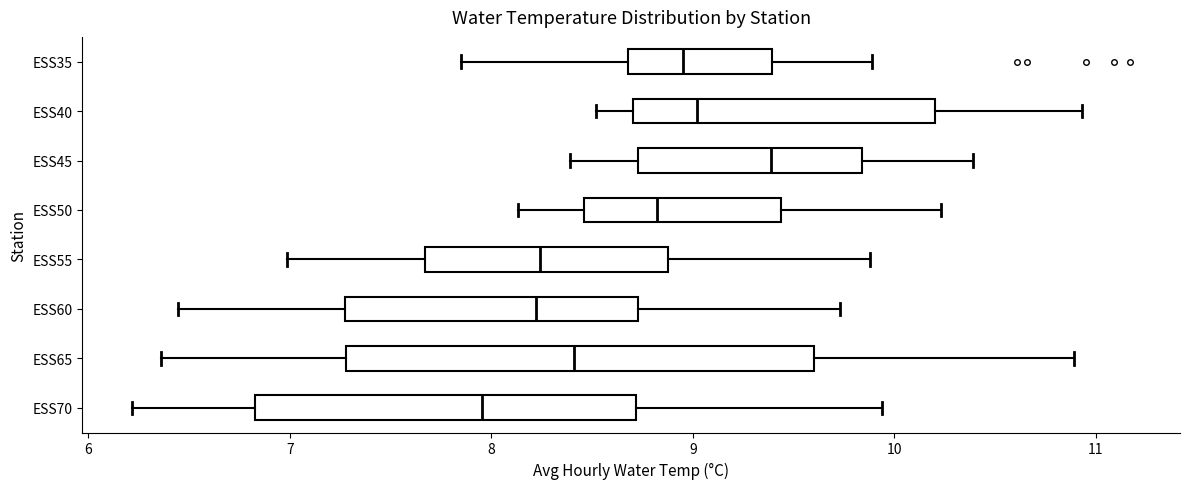

Reading bottom to top, read every box against the x-axis: the position of its median line, the range the box covers, and the ends of its whiskers. The values are not printed on the chart, so give them approximately, as read against the axis.

ESS70: median 8.0, box 6.8 to 8.7, whiskers 6.2 to 9.9
ESS65: median 8.4, box 7.3 to 9.6, whiskers 6.4 to 10.9
ESS60: median 8.2, box 7.3 to 8.7, whiskers 6.4 to 9.7
ESS55: median 8.2, box 7.7 to 8.9, whiskers 7.0 to 9.9
ESS50: median 8.8, box 8.5 to 9.4, whiskers 8.1 to 10.2
ESS45: median 9.4, box 8.7 to 9.8, whiskers 8.4 to 10.4
ESS40: median 9.0, box 8.7 to 10.2, whiskers 8.5 to 10.9
ESS35: median 9.0, box 8.7 to 9.4, whiskers 7.8 to 9.9